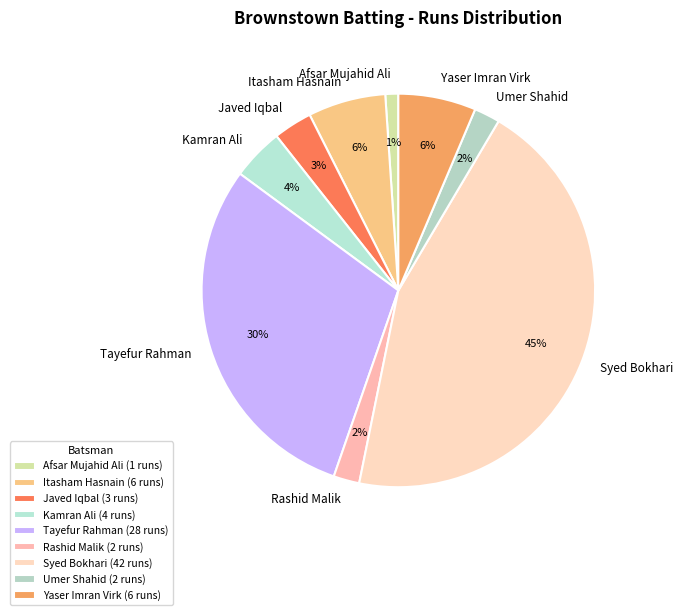

Which has a higher value, Kamran Ali or Tayefur Rahman?

Tayefur Rahman